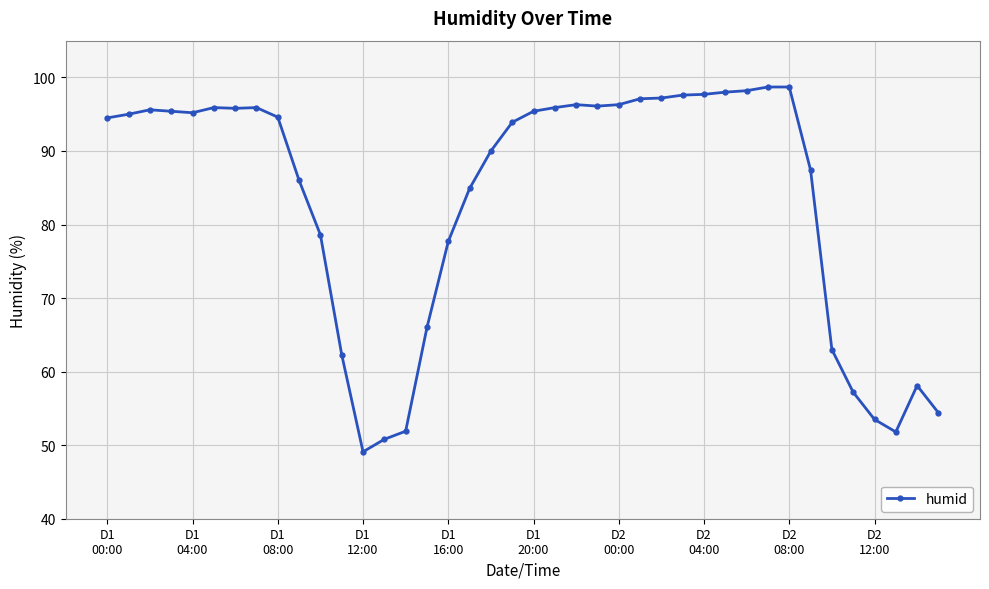

How many lines are shown in the chart?

1